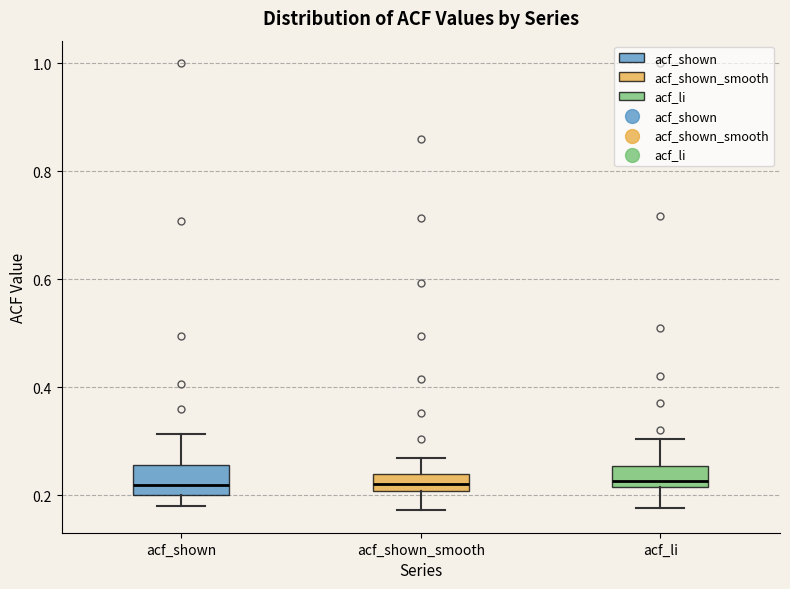

Reading left to right, read every box against the y-axis: the position of its median line, the range the box covers, and the ends of its whiskers. The values are not printed on the chart, so give them approximately, as read against the axis.

acf_shown: median 0.22, box 0.20 to 0.26, whiskers 0.18 to 0.32
acf_shown_smooth: median 0.22, box 0.20 to 0.24, whiskers 0.18 to 0.26
acf_li: median 0.22 (just above the box's lower edge), box 0.22 to 0.26, whiskers 0.18 to 0.30